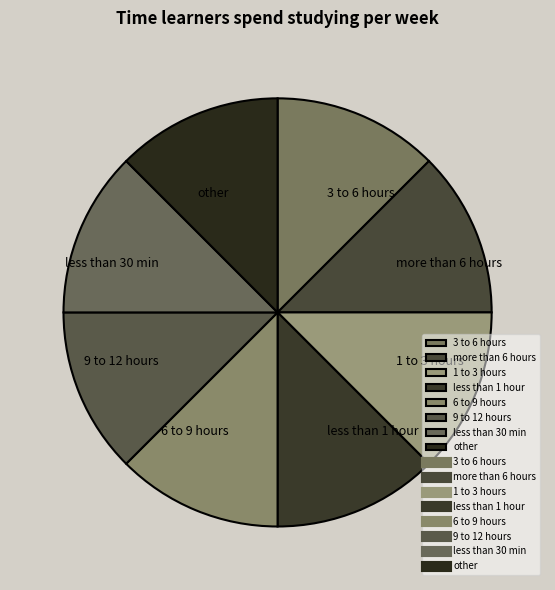

How many slices are in this pie chart?

8